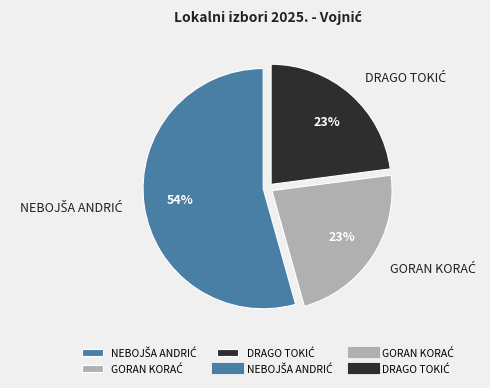

How many segments does this pie chart have?

3